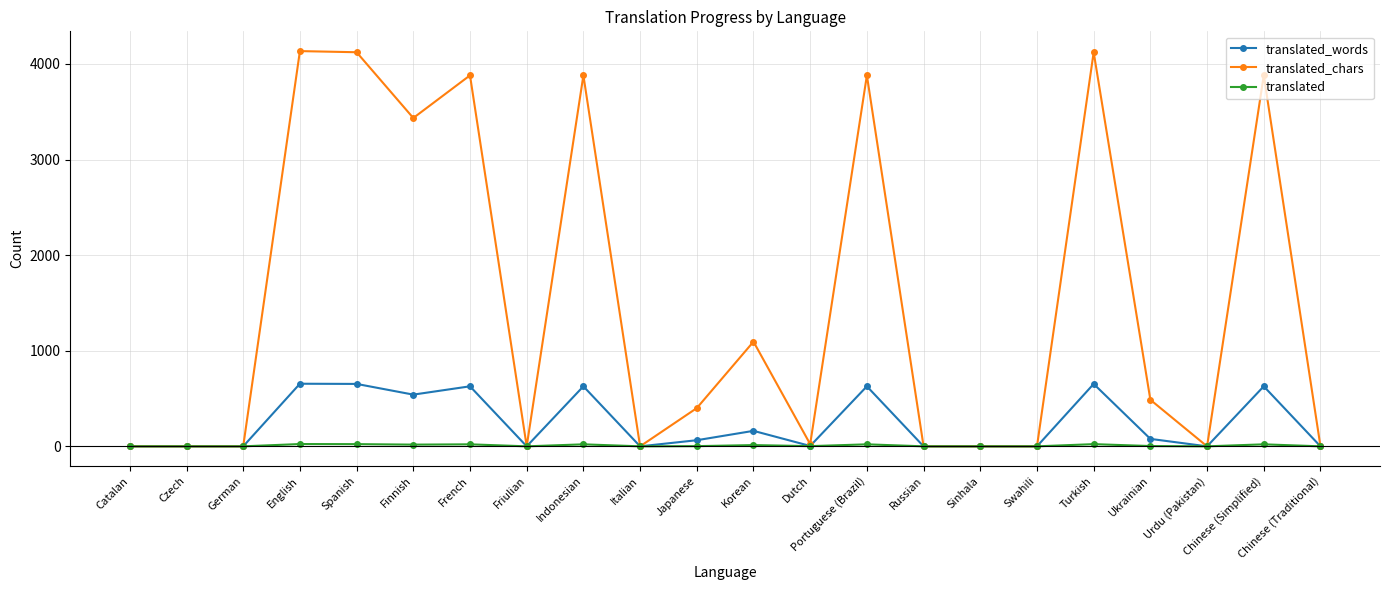

At which label is translated_chars closest to 2067?

Korean